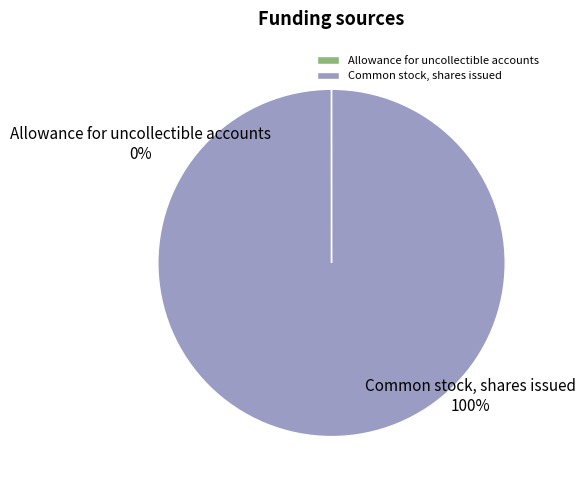

Do Allowance for uncollectible accounts and Common stock, shares issued together represent more than half of the pie?

Yes